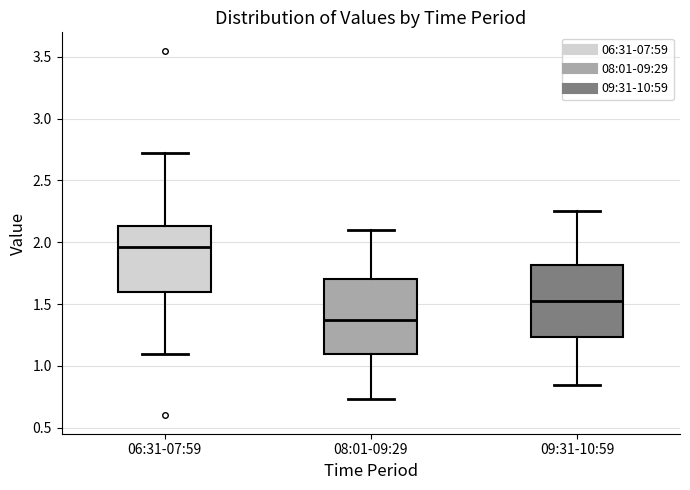

Reading left to right, transcribe this box plot: for each box, give where its median line is, the range the box spans, and where its two whiskers end, as read against the y-axis. The values are not printed on the chart, so give them approximately, as read against the axis.

06:31-07:59: median 1.95, box 1.60 to 2.15, whiskers 1.10 to 2.70
08:01-09:29: median 1.40, box 1.10 to 1.70, whiskers 0.75 to 2.10
09:31-10:59: median 1.55, box 1.25 to 1.80, whiskers 0.85 to 2.25